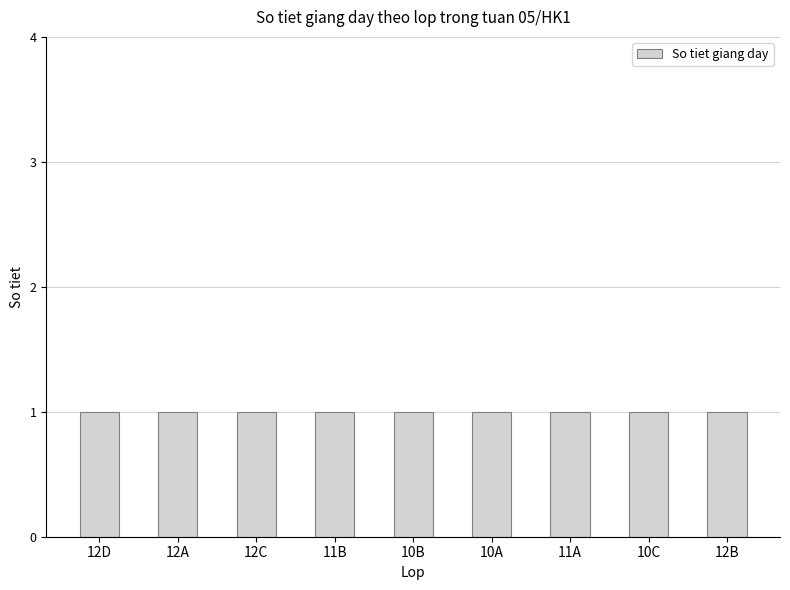

At which label is the value closest to 1?

12A